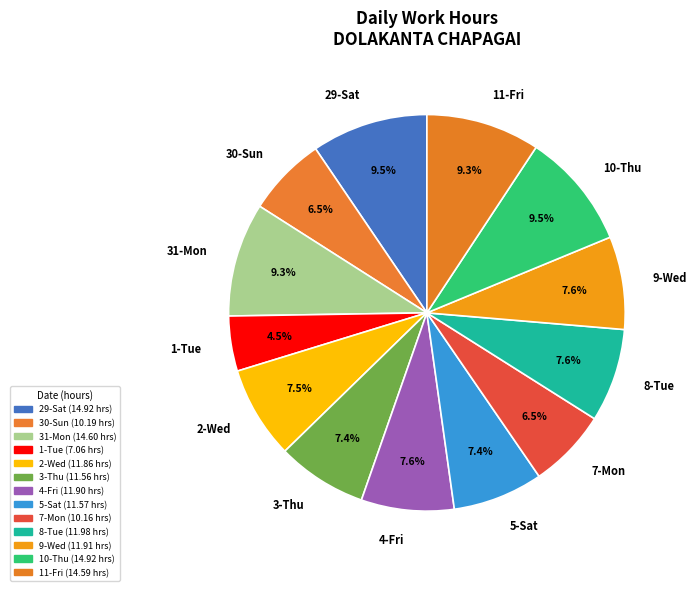

What is the ratio of the value at 10-Thu to the value at 29-Sat?

1.0